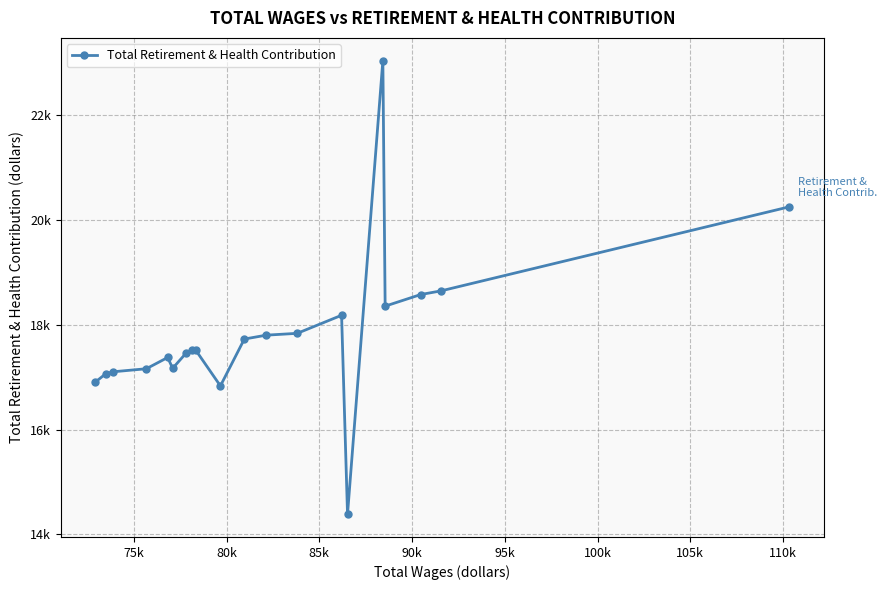

Does the chart have visible grid lines?

Yes